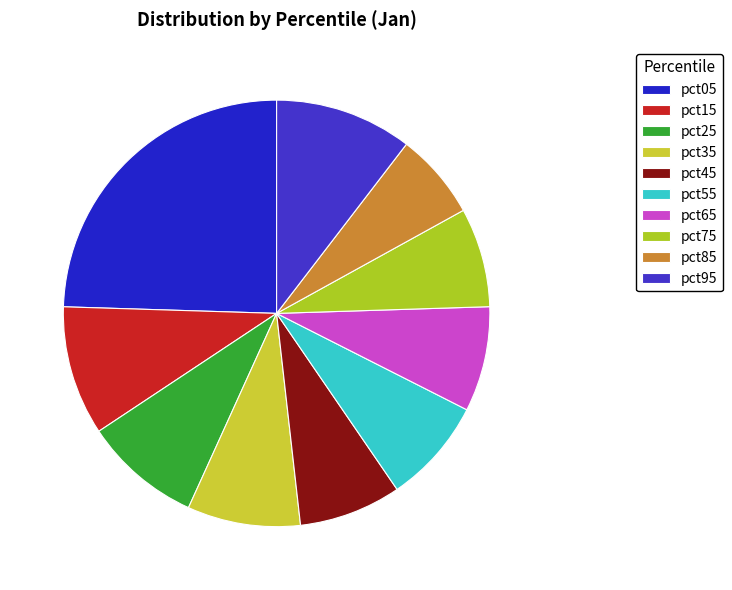

What is the largest slice in the pie chart?

pct05